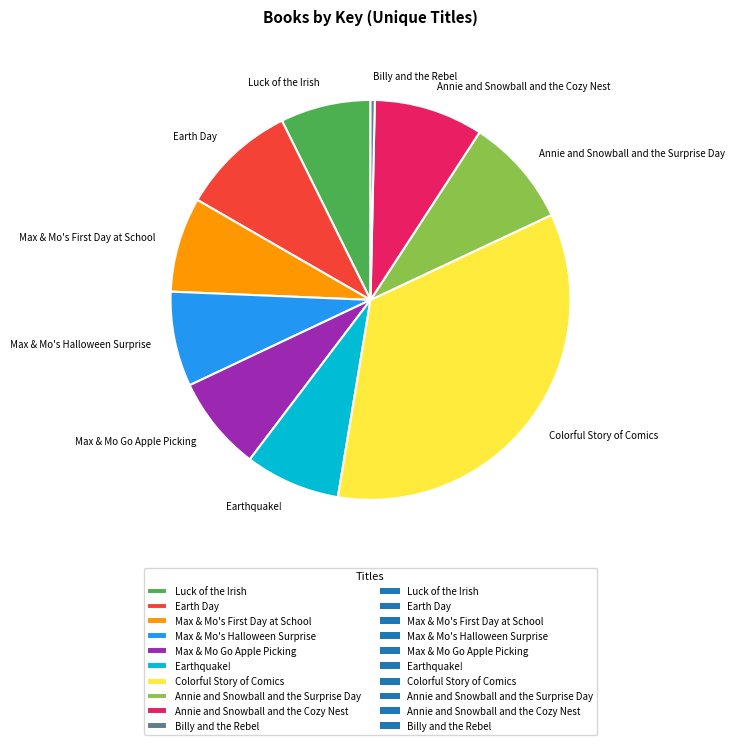

Do Billy and the Rebel and Luck of the Irish together represent more than half of the pie?

No